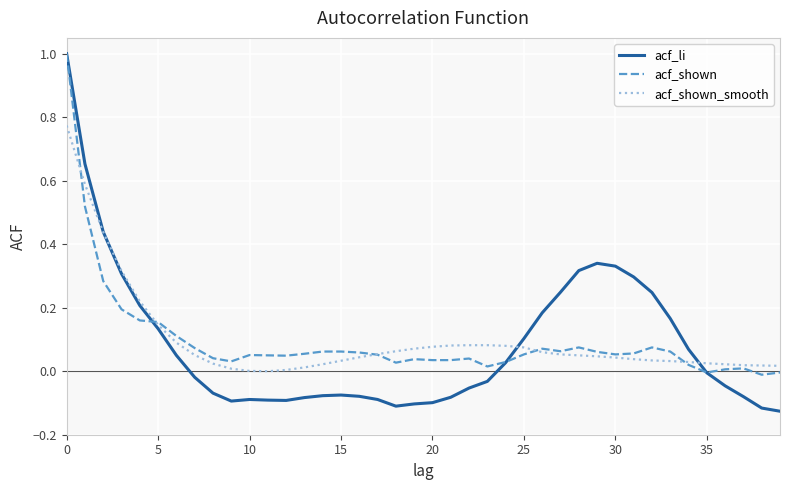

Which series has the widest spread of values?

acf_li